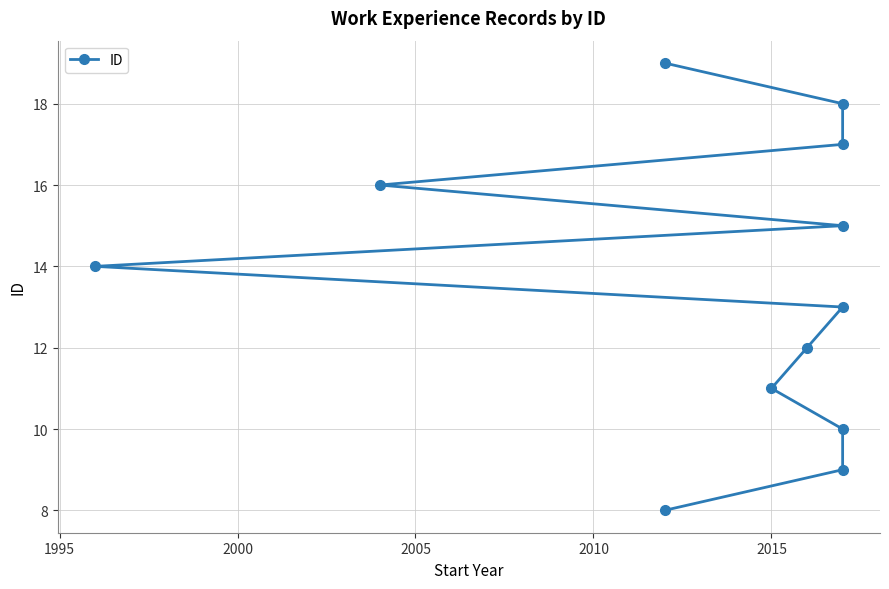

True or false: the data shows 23 at 2020.

False